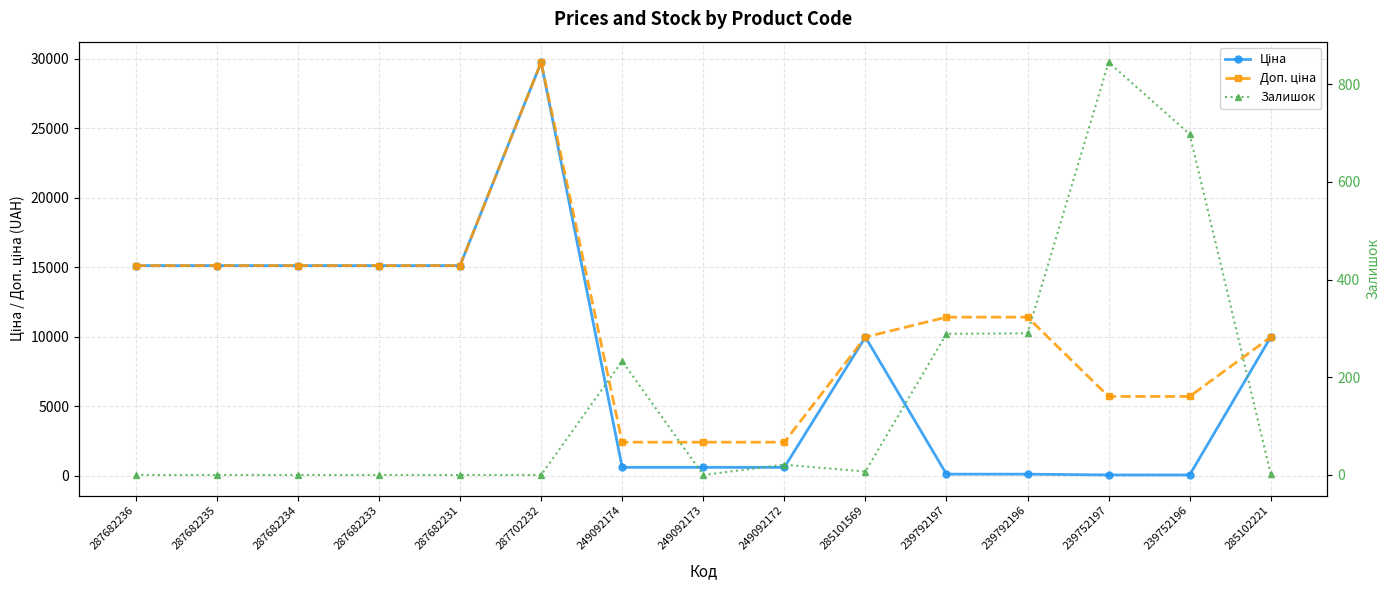

Reading right to left, extract all data points from this chart.

Ціна: 285102221=9975.0	239752196=57.0	239752197=57.0	239792196=114.1	239792197=114.1	285101569=9975.0	249092172=603.7	249092173=603.7	249092174=603.7	287702232=29747.2	287682231=15120.0	287682233=15120.0	287682234=15120.0	287682235=15120.0	287682236=15120.0
Доп. ціна: 285102221=9975.0	239752196=5705.0	239752197=5705.0	239792196=11410.0	239792197=11410.0	285101569=9975.0	249092172=2414.8	249092173=2414.8	249092174=2414.8	287702232=29747.2	287682231=15120.0	287682233=15120.0	287682234=15120.0	287682235=15120.0	287682236=15120.0
Залишок: 285102221=2.0	239752196=698.0	239752197=845.0	239792196=290.0	239792197=289.0	285101569=7.0	249092172=21.0	249092173=0.0	249092174=233.0	287702232=0.0	287682231=0.0	287682233=0.0	287682234=0.0	287682235=0.0	287682236=0.0